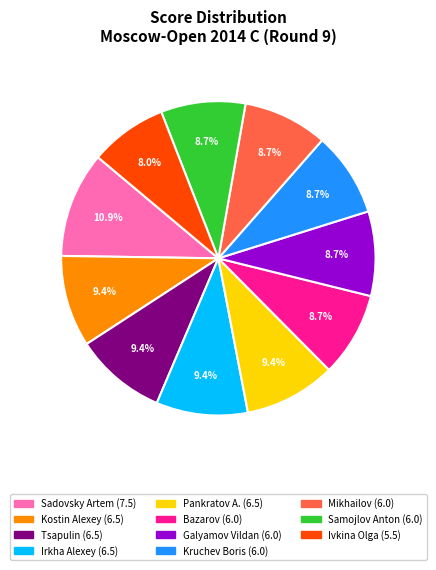

Does any single category account for the majority?

No